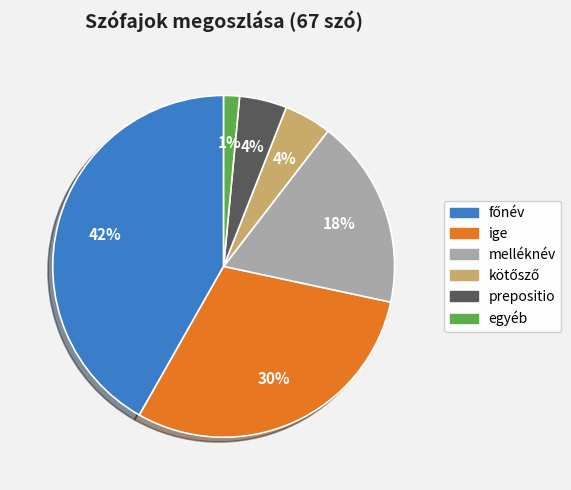

True or false: prepositio accounts for 19% of the total.

False